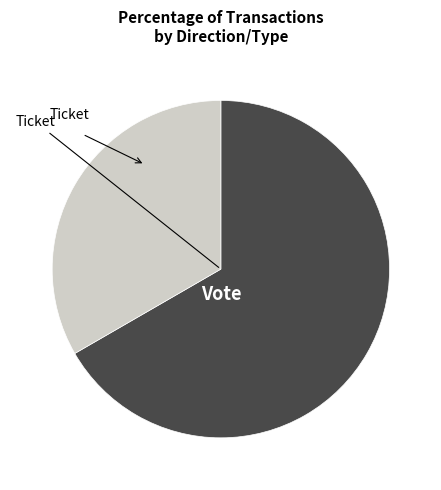

Is the sum of Vote and Ticket greater than half?

Yes